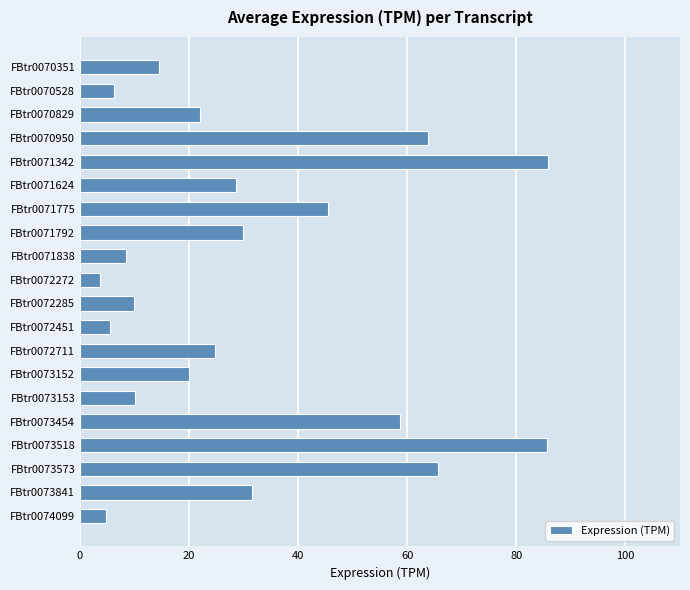

The value at FBtr0073573 is 92.7. True or false?

False